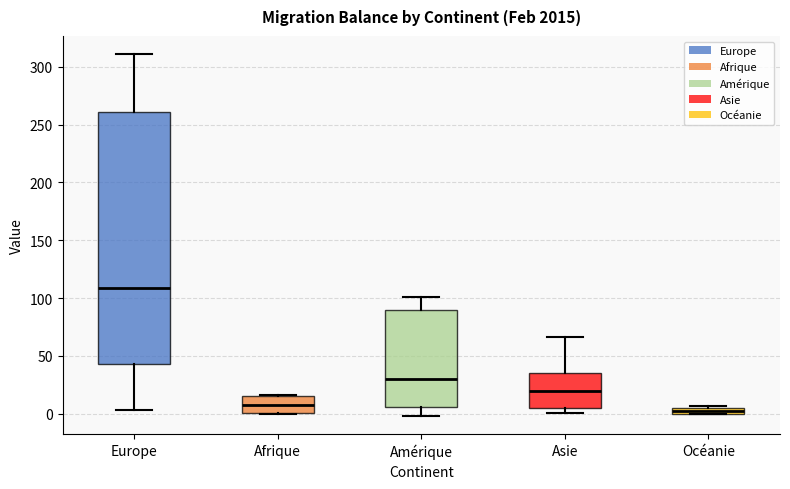

Which box is the tallest, from its lower edge to its upper edge?

Europe